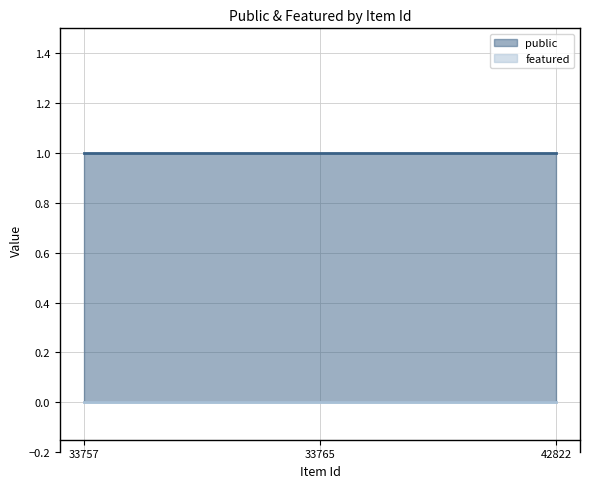

List the series in order of their peak value, highest first.

public, featured